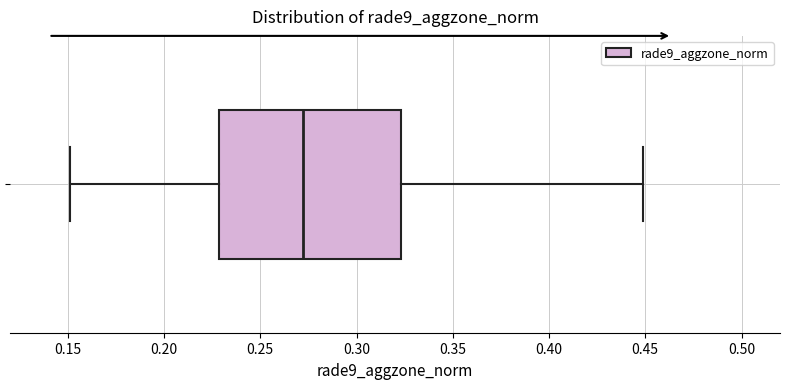

Where does the right whisker of the box end on the x-axis? The values are not printed on the chart, so give them approximately, as read against the axis.

0.450